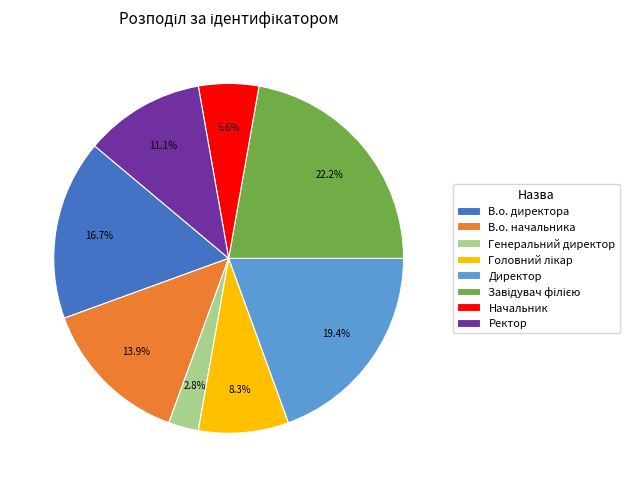

How much of the chart is everything except Генеральний директор?

97.2%